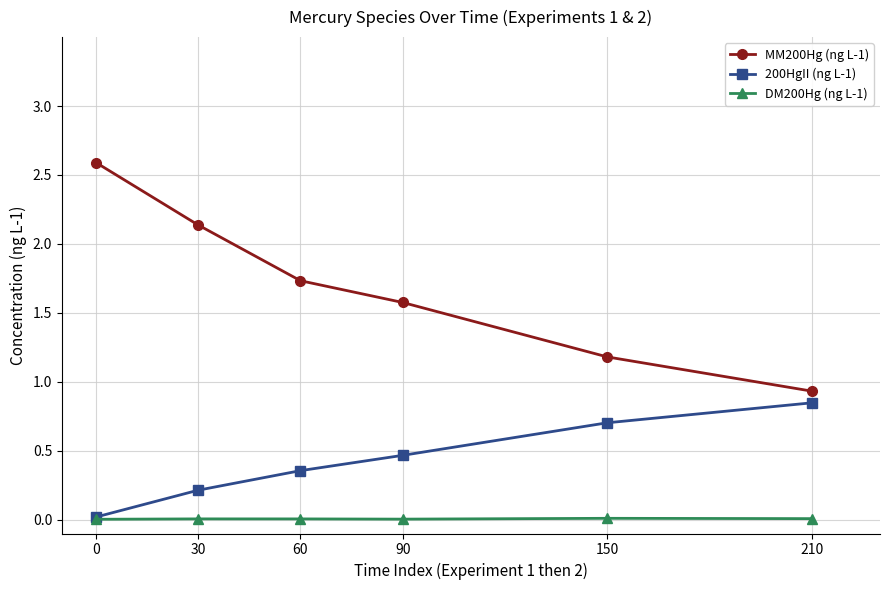

The value of 200HgII (ng L-1) at 0 is 0.0. True or false?

True